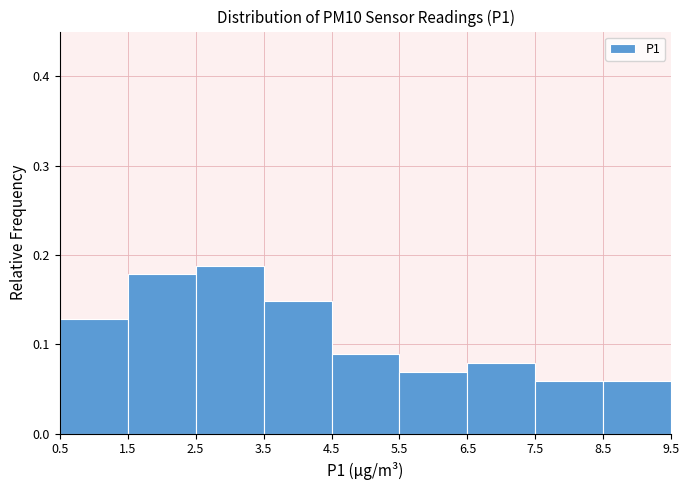

Reading left to right, list every bar in this chart as the range it spans on the x-axis followed by its height. The values are not printed on the chart, so give them approximately, as read against the axis.

0.5 to 1.5: 0.13
1.5 to 2.5: 0.18
2.5 to 3.5: 0.19
3.5 to 4.5: 0.15
4.5 to 5.5: 0.09
5.5 to 6.5: 0.07
6.5 to 7.5: 0.08
7.5 to 8.5: 0.06
8.5 to 9.5: 0.06